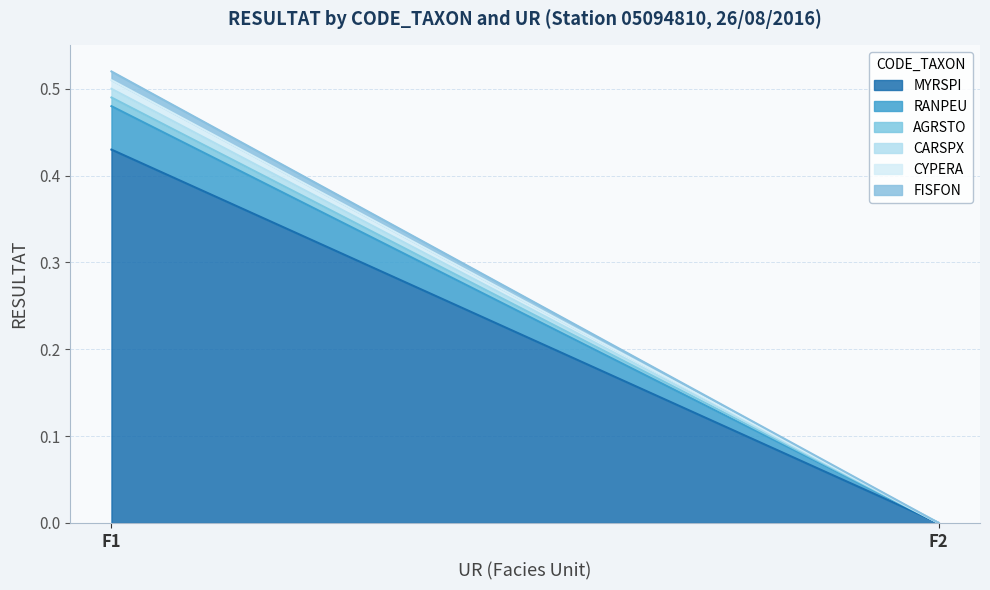

Is the value of AGRSTO at F2 greater than the value of MYRSPI at F2?

No